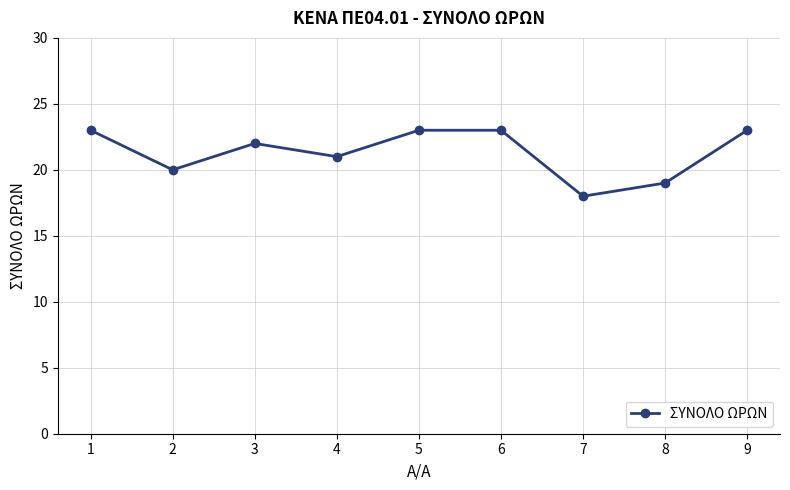

Count the values in the range 20 to 23.

7